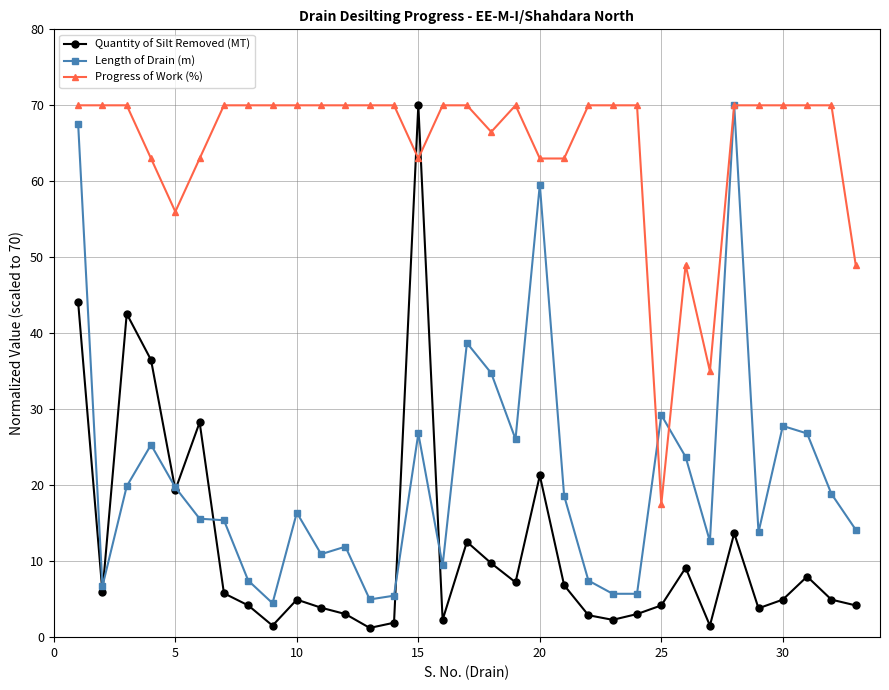

Which series has the largest range (max minus min)?

Quantity of Silt Removed (MT)